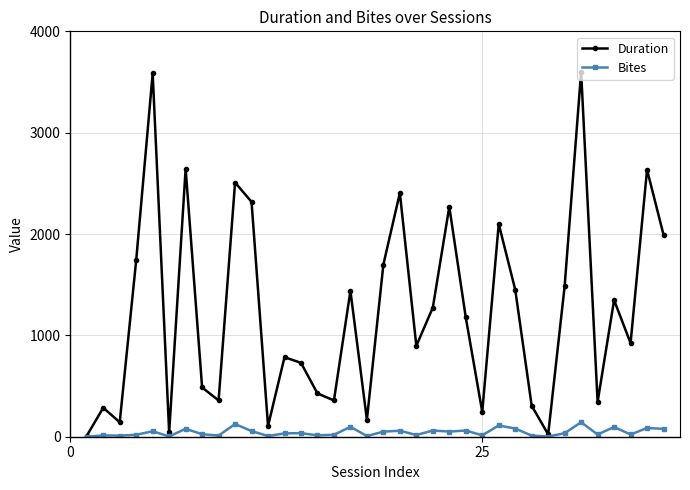

What is the difference between the maximum and minimum values in the Duration series?

3591